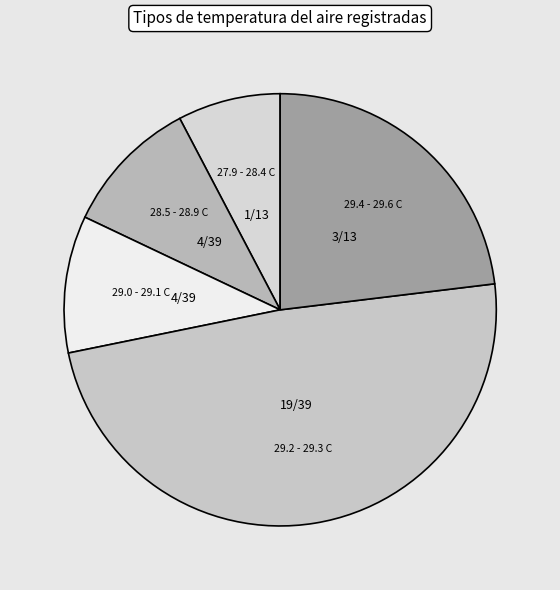

Does 29.2 - 29.3 C account for over 50% of the chart?

No